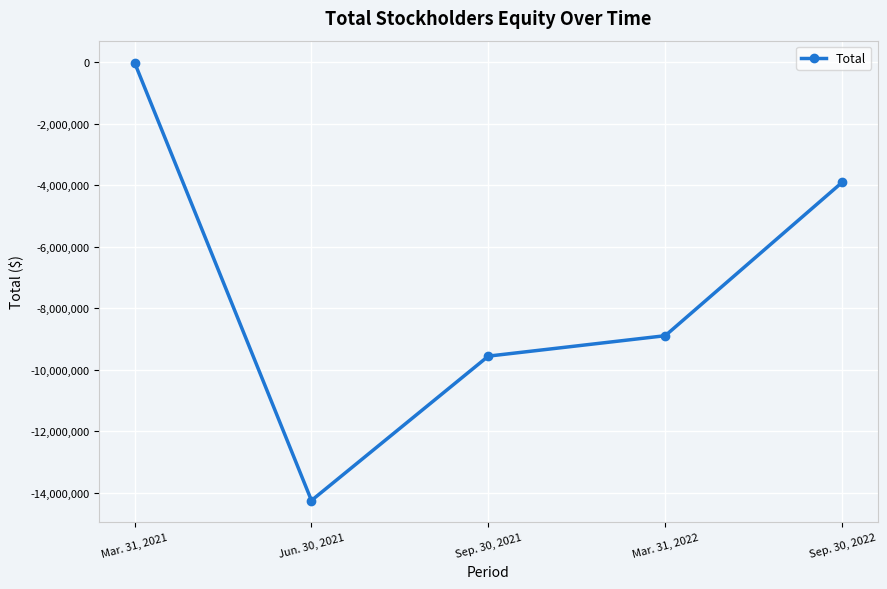

What is the label of the 4th point from the left?

Mar. 31, 2022